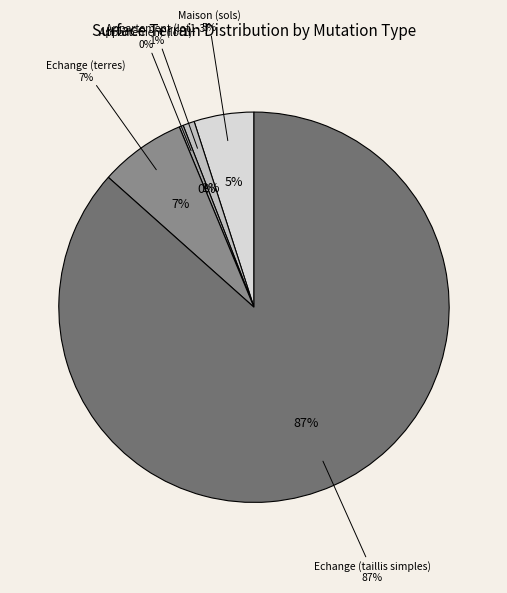

What percentage is NOT represented by Maison (sols)?

95.0%